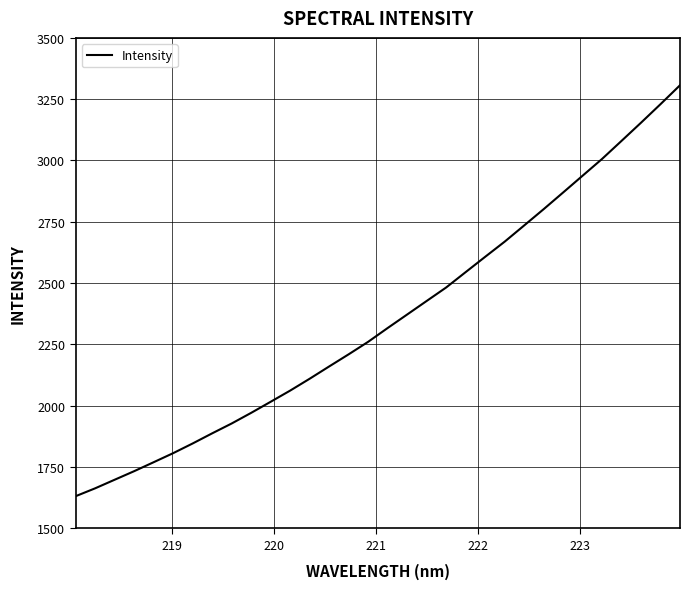

What is the smallest value displayed?

1630.5